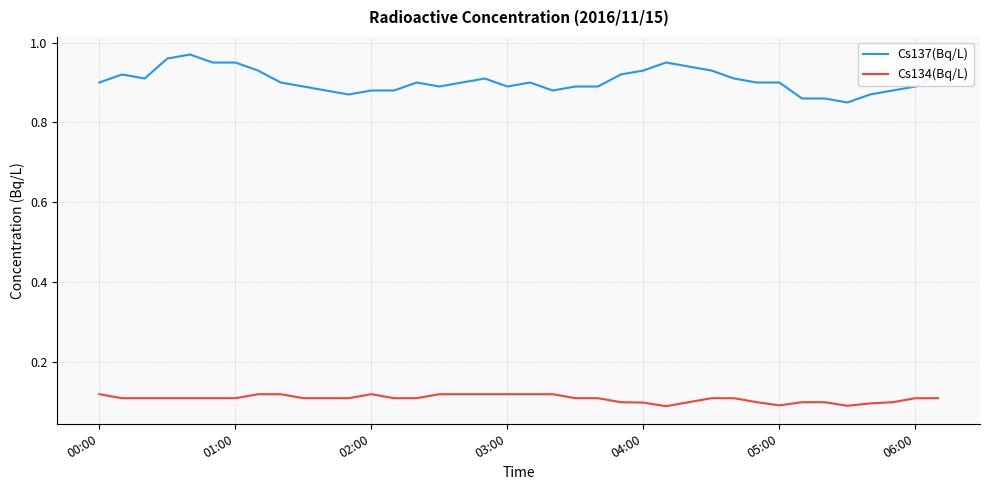

How many Cs137(Bq/L) values are between 0 and 1?

38